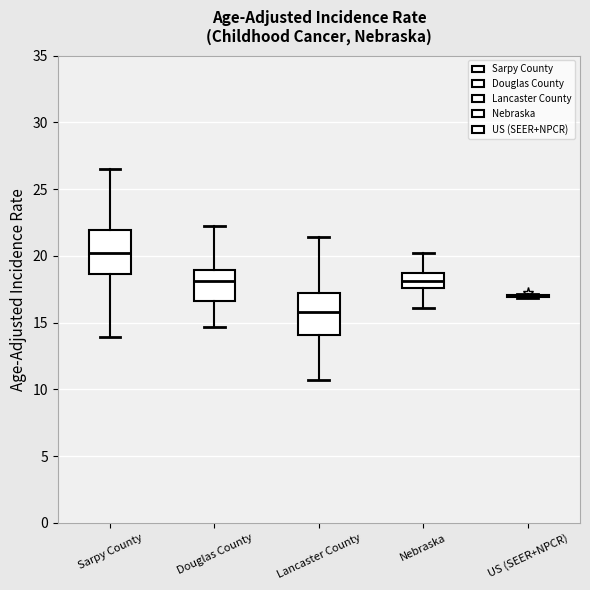

Where does the upper whisker of the box for Sarpy County end on the y-axis? The values are not printed on the chart, so give them approximately, as read against the axis.

26.5